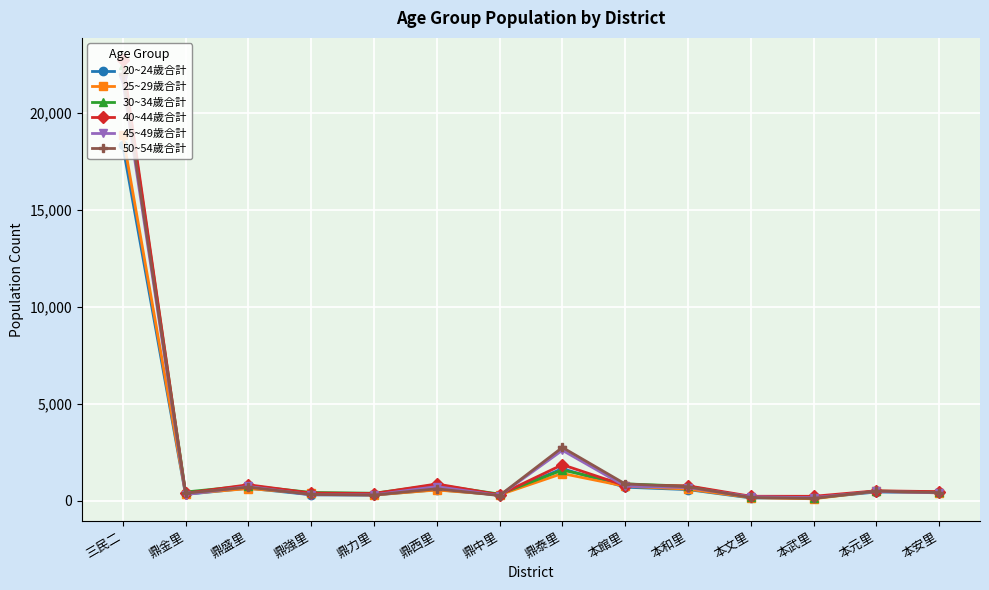

At which category does 50~54歲合計 reach its first local peak?

鼎盛里